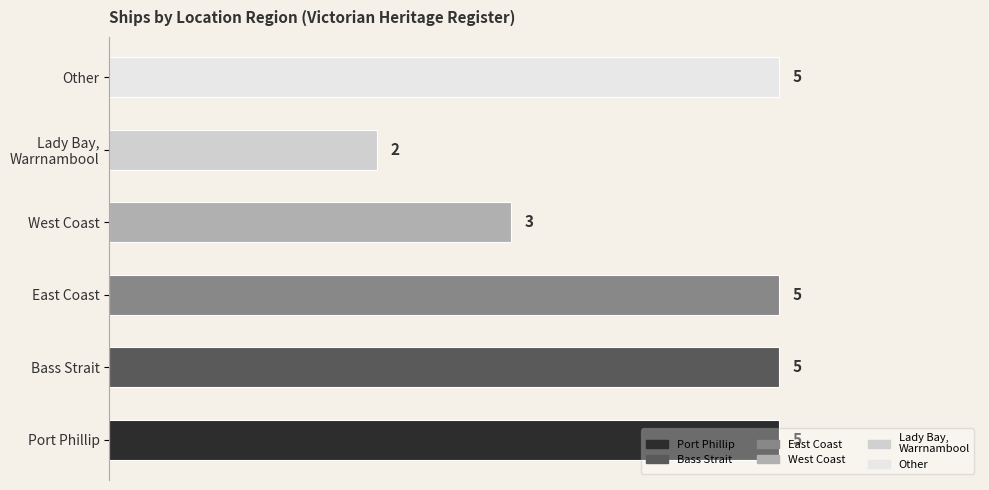

Are the bars horizontal?

Yes